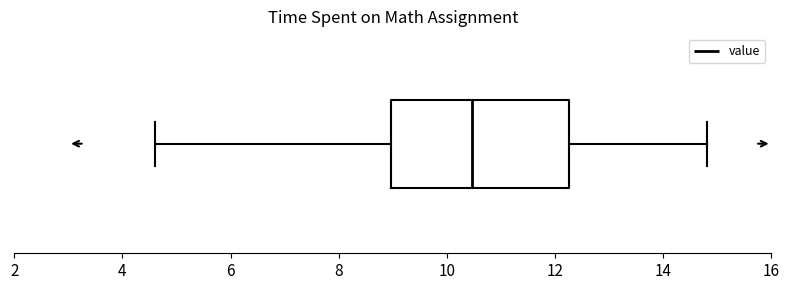

Read this box plot against the x-axis: the position of the median line, the range covered by the box, and the ends of both whiskers. The values are not printed on the chart, so give them approximately, as read against the axis.

median 10.4, box 9.0 to 12.2, whiskers 4.6 to 14.8